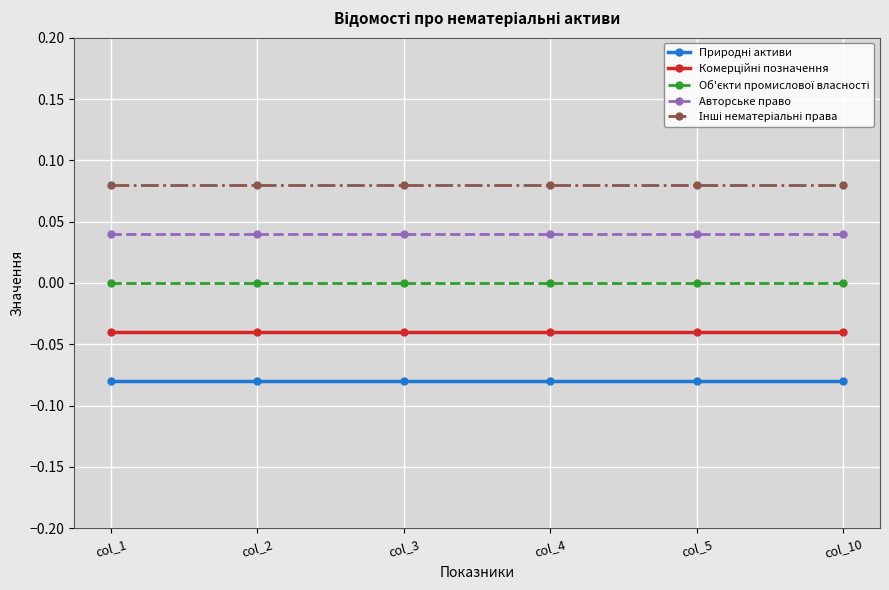

The Авторське право series shows 0.0 at col_4. True or false?

True